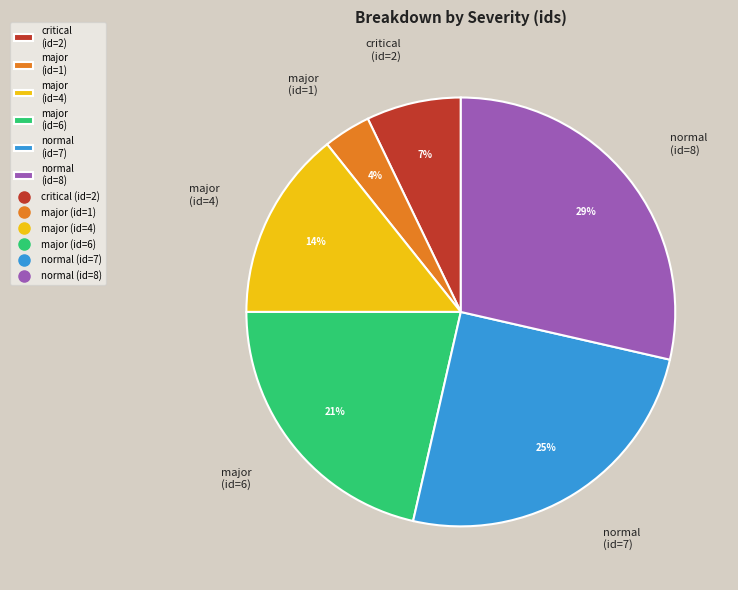

Does any single category account for the majority?

No